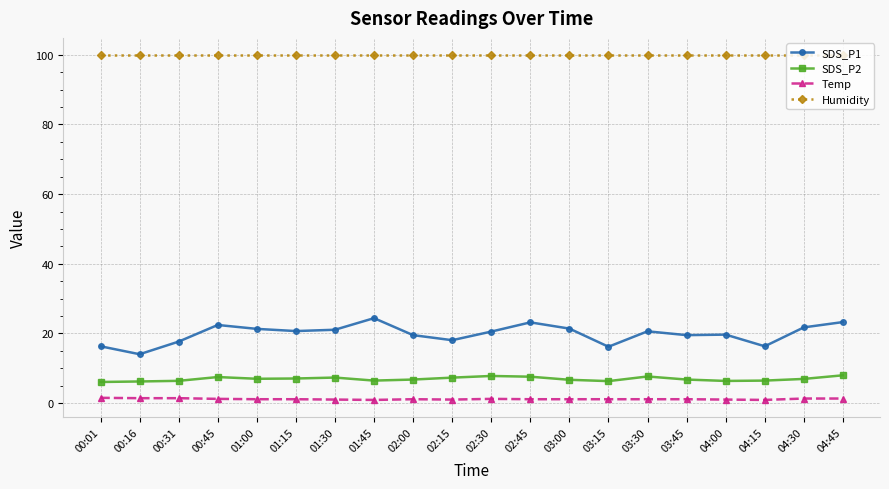

True or false: SDS_P2 and SDS_P1 cross at least once.

False